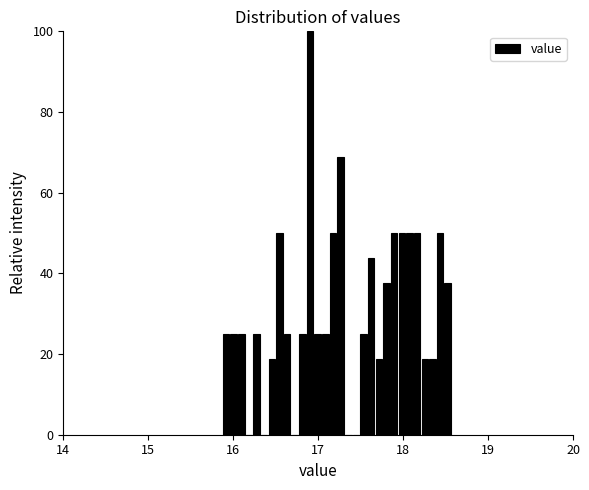

Around what value on the x-axis is the tallest bar? Give the approximate position of its centre, as read against the axis.

16.9